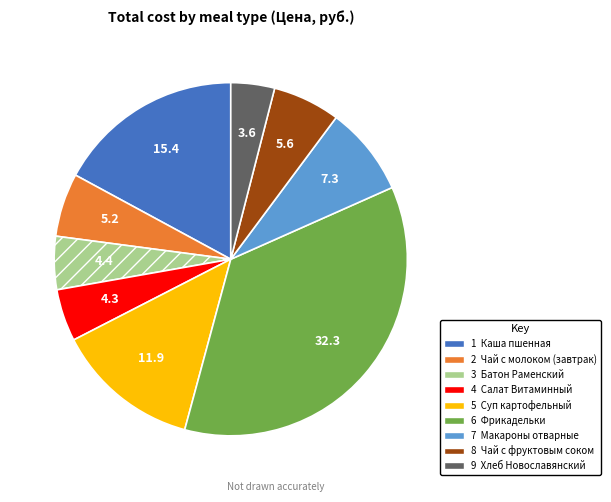

Count the number of slices in the pie.

9